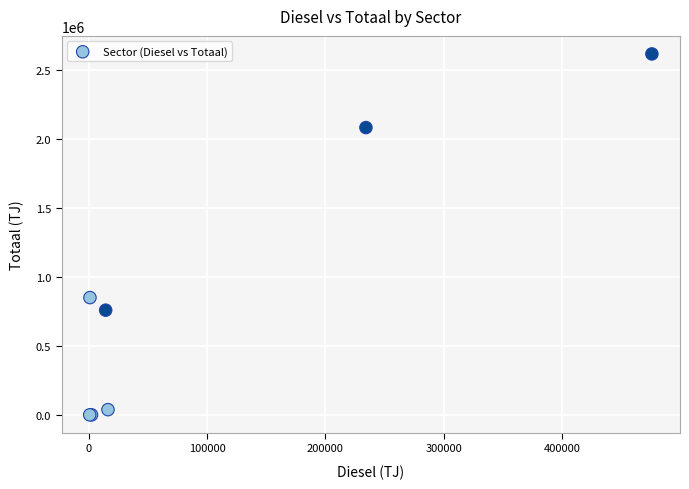

What Y value in the scatter plot is closest to 1307933?

850574.1